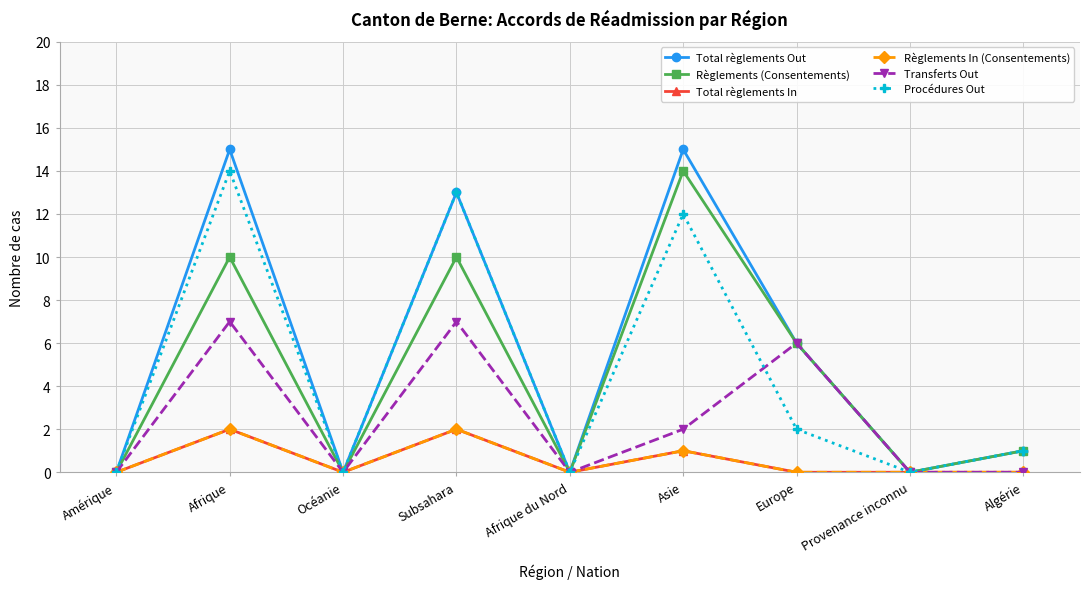

In Transferts Out, how many points are lower than both neighbors (excluding endpoints)?

2